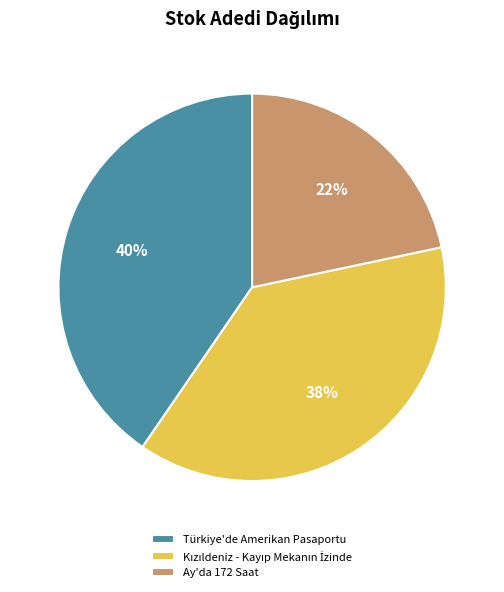

Does any single category account for the majority?

No